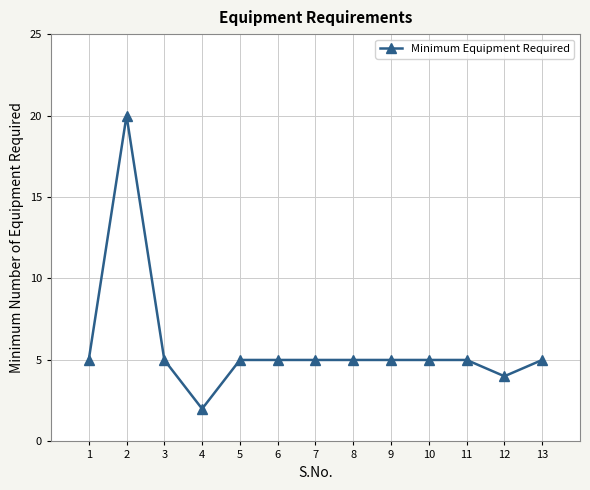

Approximately how many times larger is the value at 12 compared to 10?

0.8